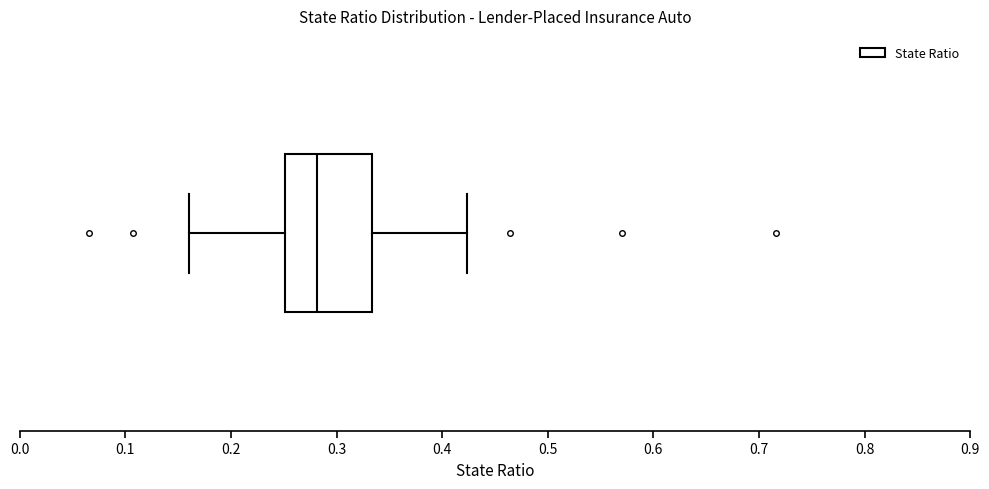

Read this box plot against the x-axis: the position of the median line, the range covered by the box, and the ends of both whiskers. The values are not printed on the chart, so give them approximately, as read against the axis.

median 0.28, box 0.25 to 0.33, whiskers 0.16 to 0.42